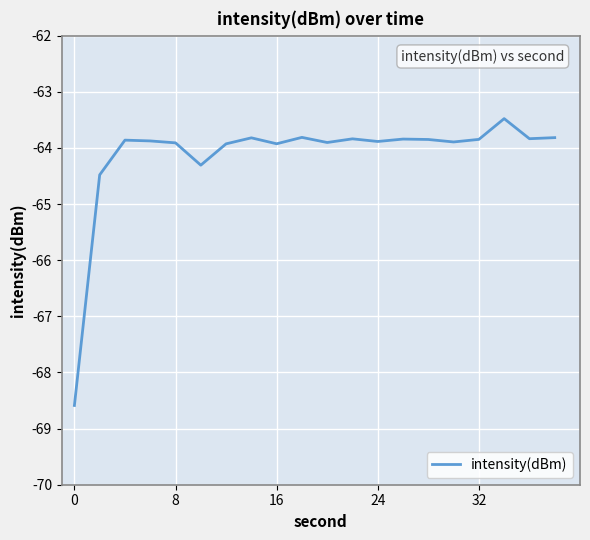

What is the maximum value shown in the chart?

-63.5